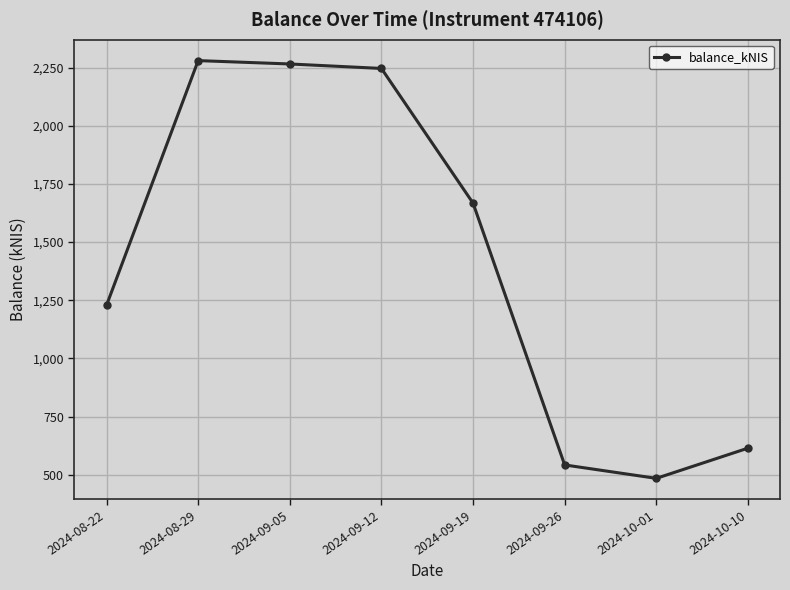

At which label does the data first exceed 1667?

2024-08-29